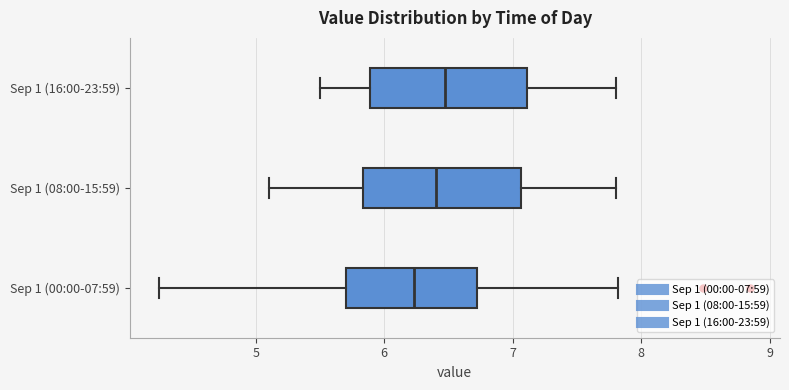

Reading bottom to top, transcribe this box plot: for each box, give where its median line is, the range the box spans, and where its two whiskers end, as read against the x-axis. The values are not printed on the chart, so give them approximately, as read against the axis.

Sep 1 (00:00-07:59): median 6.2, box 5.7 to 6.7, whiskers 4.3 to 7.8
Sep 1 (08:00-15:59): median 6.4, box 5.8 to 7.1, whiskers 5.1 to 7.8
Sep 1 (16:00-23:59): median 6.5, box 5.9 to 7.1, whiskers 5.5 to 7.8